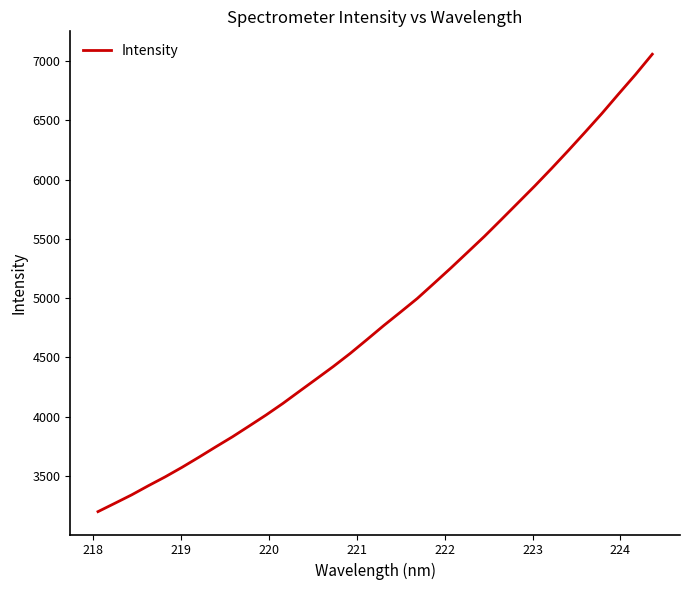

What is the sum of all values?

165043.7